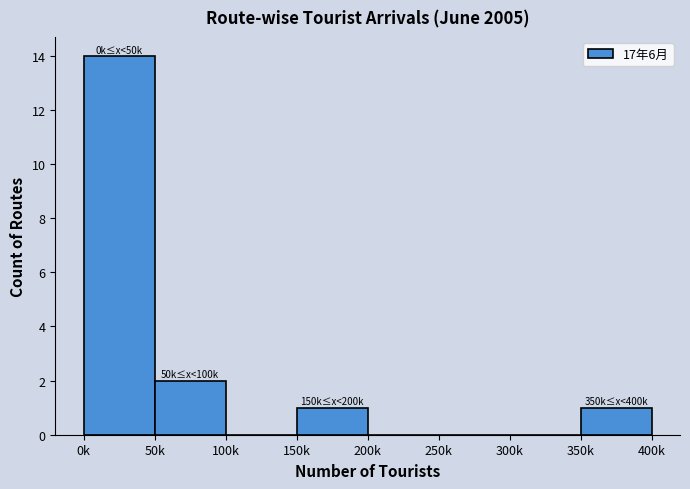

Reading left to right, transcribe all the data shown in this chart.

0k=14	50k=2	100k=0	150k=1	200k=0	250k=0	300k=0	350k=1